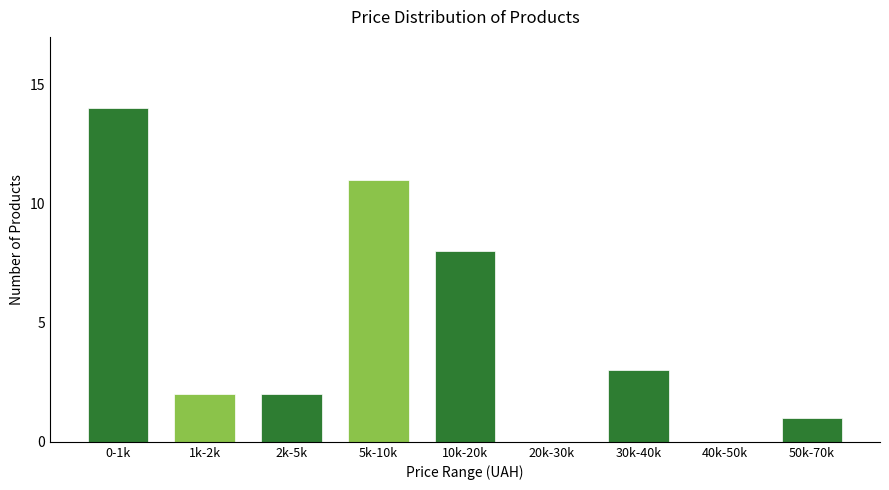

Reading right to left, list all the values displayed in this chart.

50k-70k=1	40k-50k=0	30k-40k=3	20k-30k=0	10k-20k=8	5k-10k=11	2k-5k=2	1k-2k=2	0-1k=14